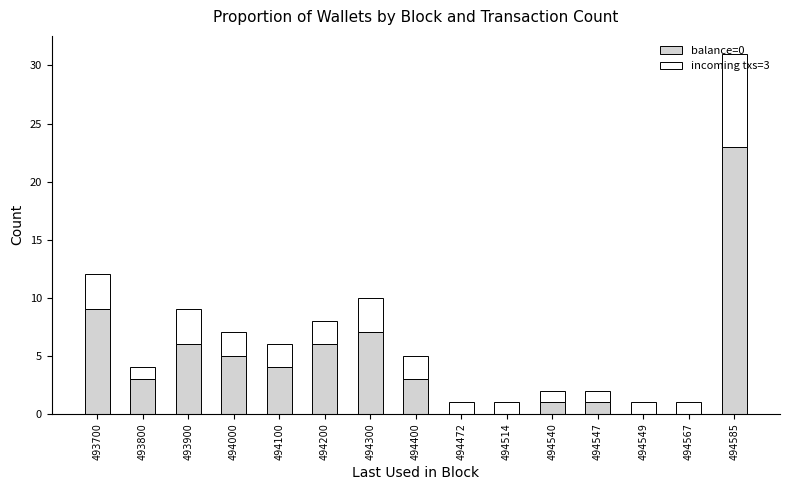

What is the total value across all series at 493700?

12